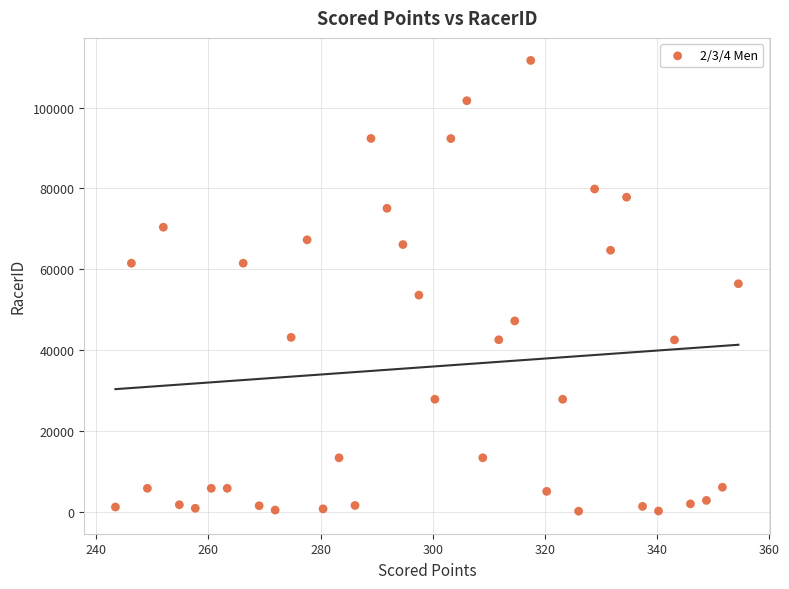

What is the range of Y values (max minus min)?

111550